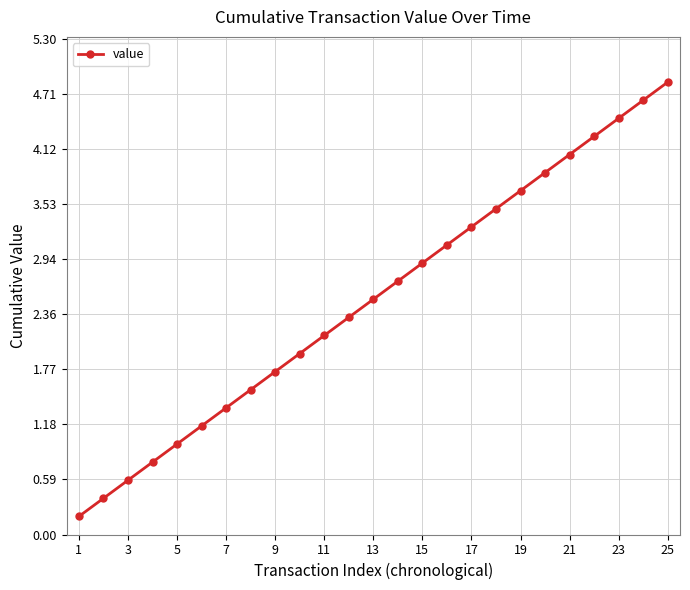

What is the difference between the maximum and minimum values?

4.6